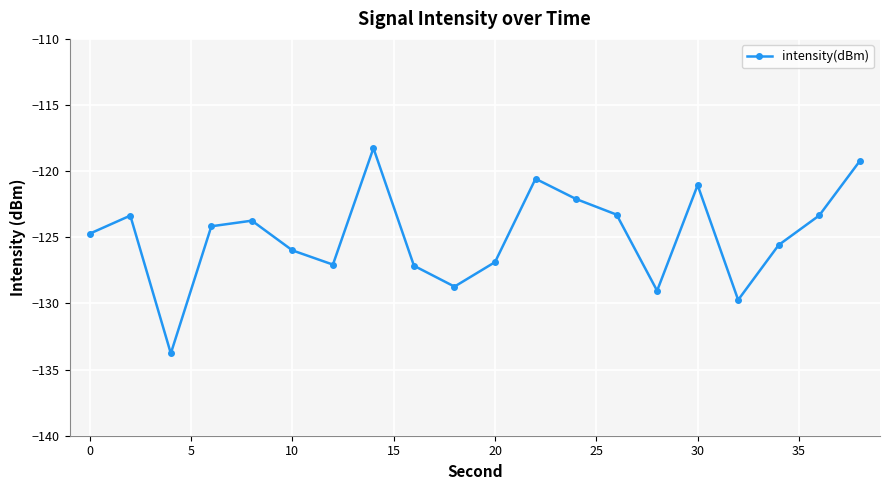

What is the difference between the maximum and minimum values?

15.5